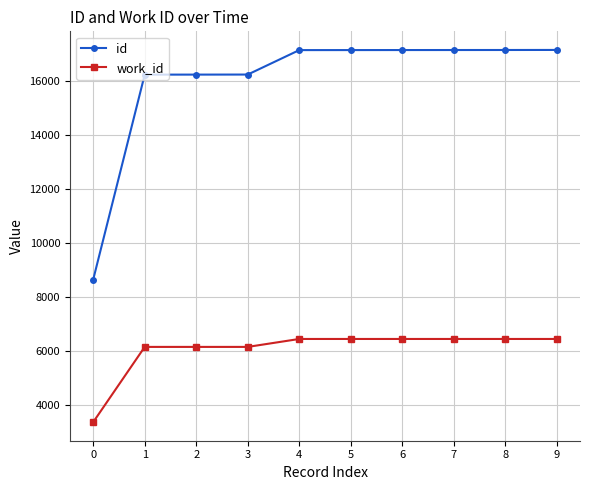

What is the approximate value of id at 8, to the nearest 50?

17150